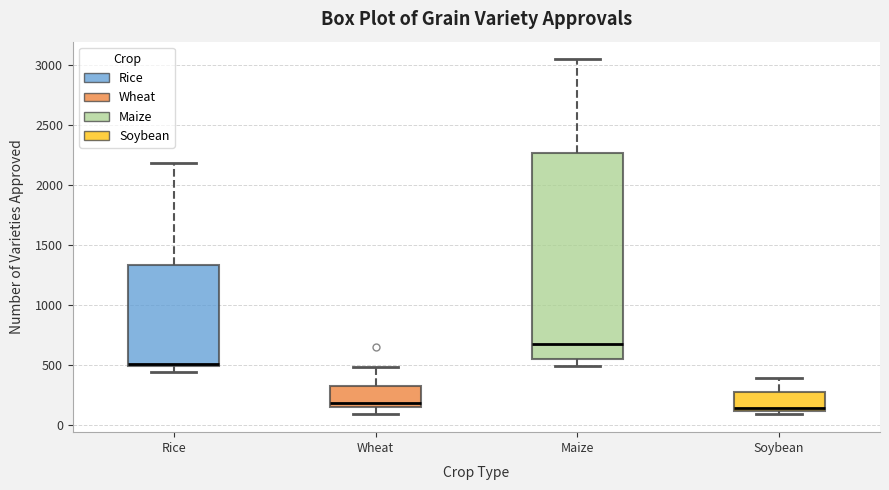

Which box is the tallest, from its lower edge to its upper edge?

Maize